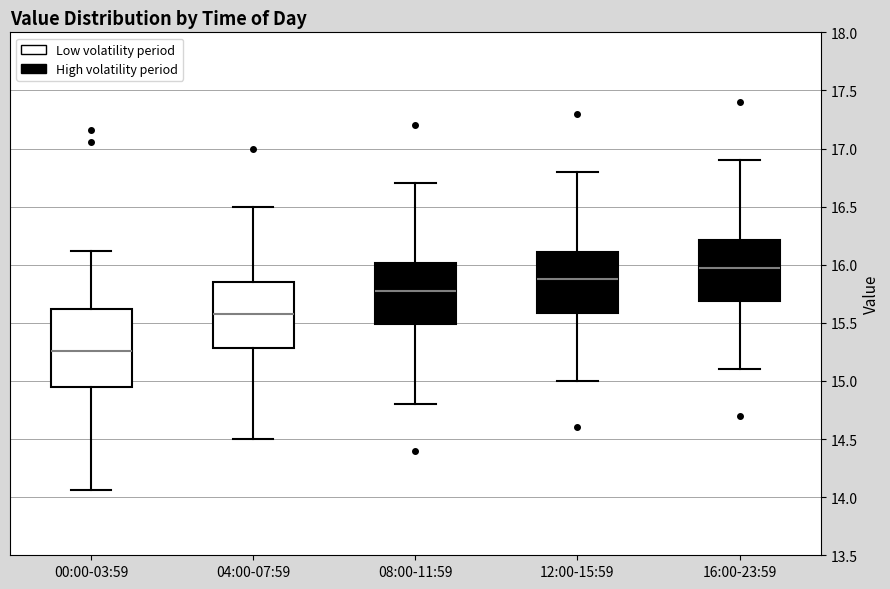

Comparing the boxes themselves (not the whiskers), which one is the tallest?

00:00-03:59